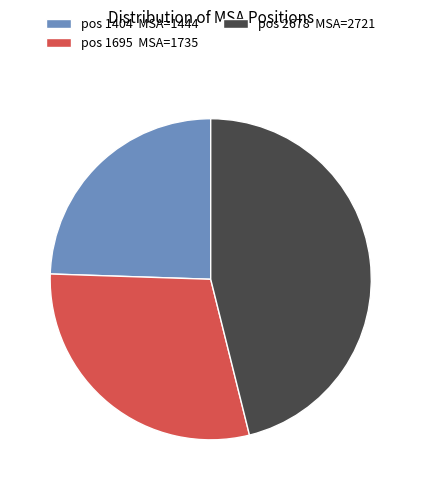

Which category has the biggest portion of the pie?

pos 2678 MSA=2721